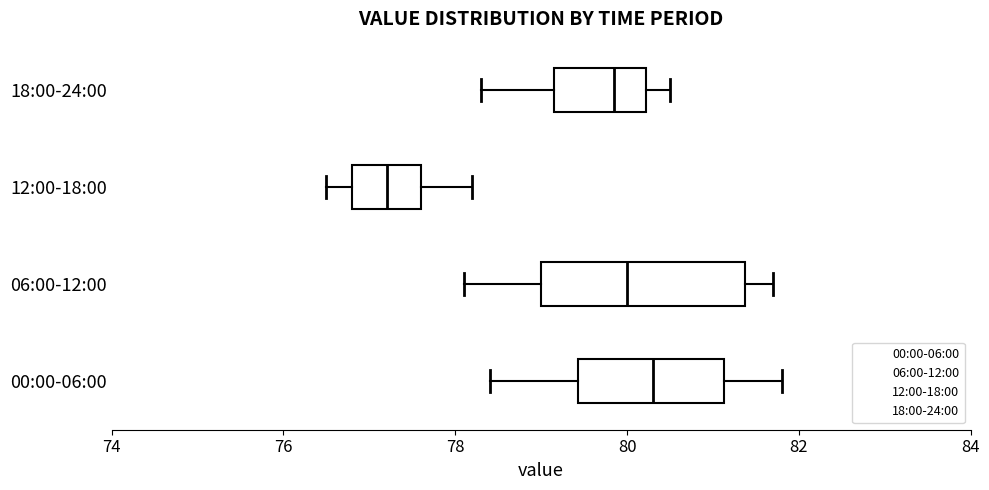

Which box has the furthest to the left median line?

12:00-18:00